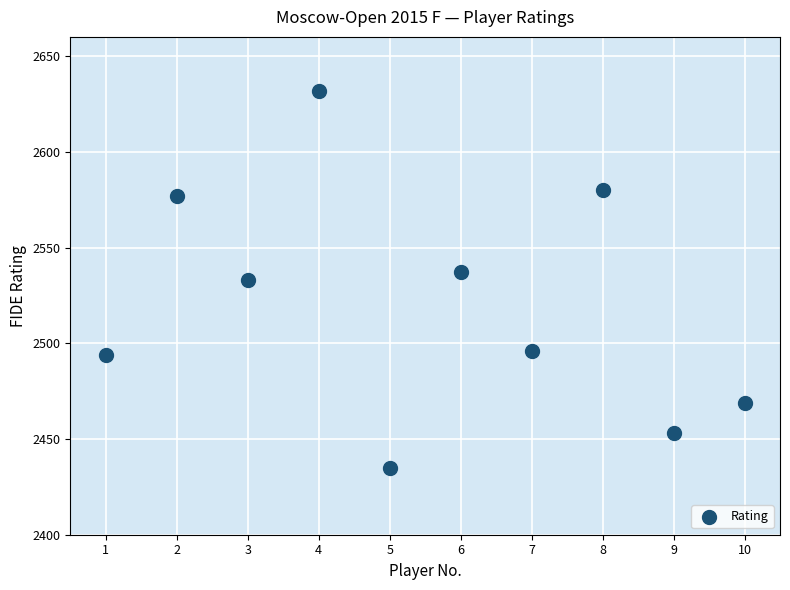

What is the average Y value?

2521